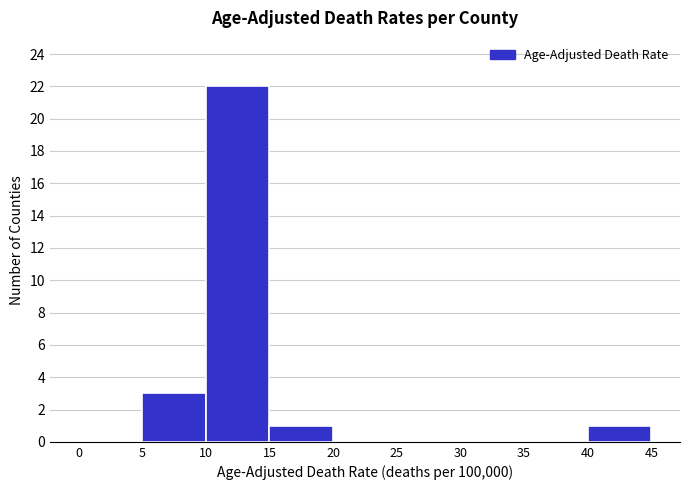

Reading left to right, transcribe this chart: for each bar, give the range it covers on the x-axis and its height. The values are not printed on the chart, so give them approximately, as read against the axis.

0 to 5: 0
5 to 10: 3
10 to 15: 22
15 to 20: 1
20 to 25: 0
25 to 30: 0
30 to 35: 0
35 to 40: 0
40 to 45: 1